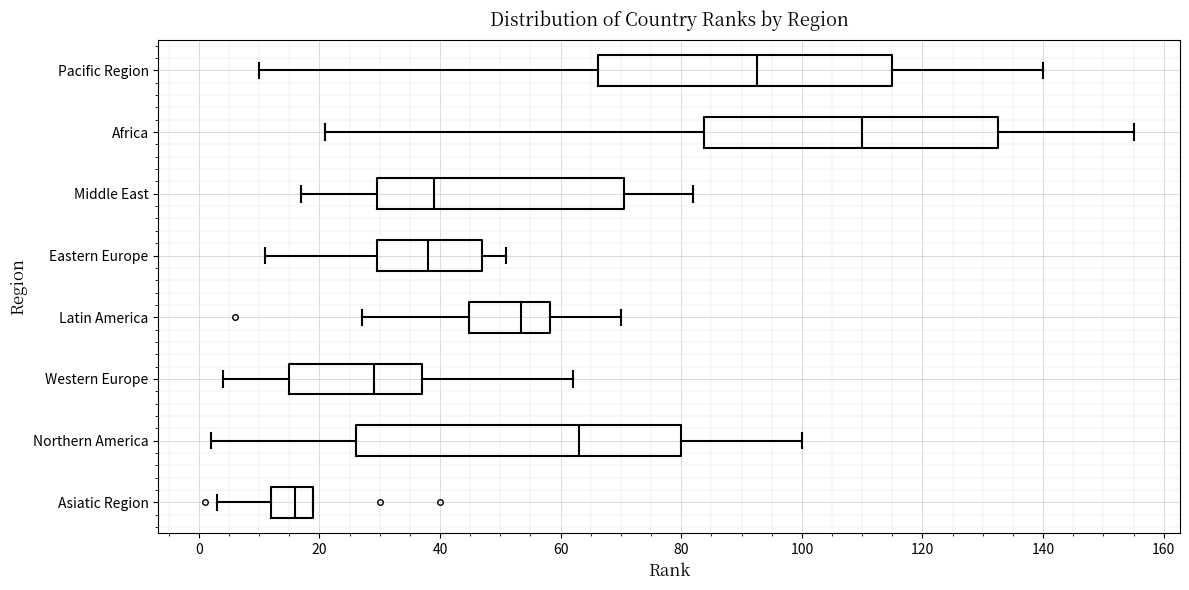

Which box is the widest, from its left edge to its right edge?

Northern America